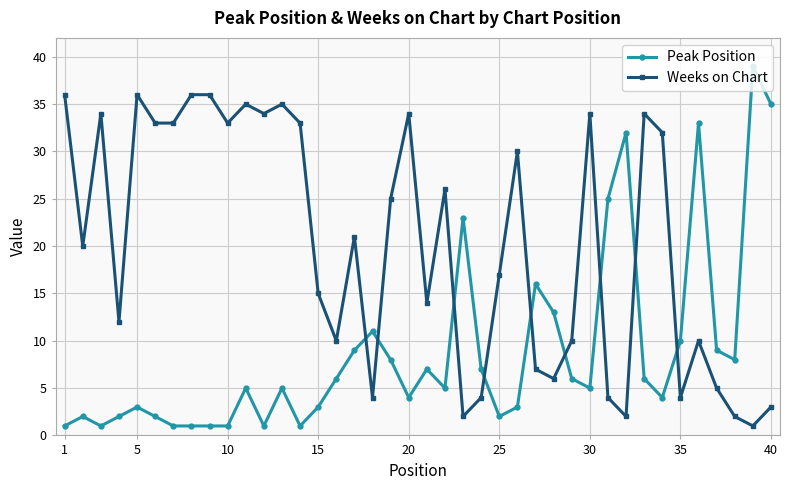

True or false: Peak Position has more than 0 interior local peaks.

True